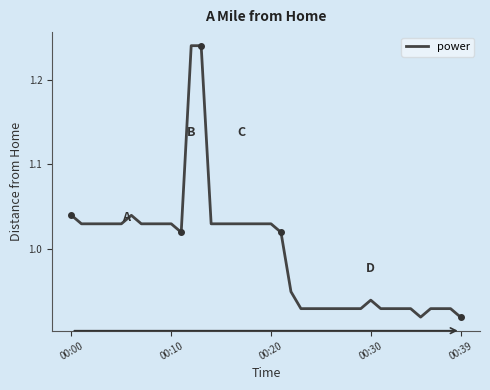

What is the difference between the maximum and minimum values?

0.3